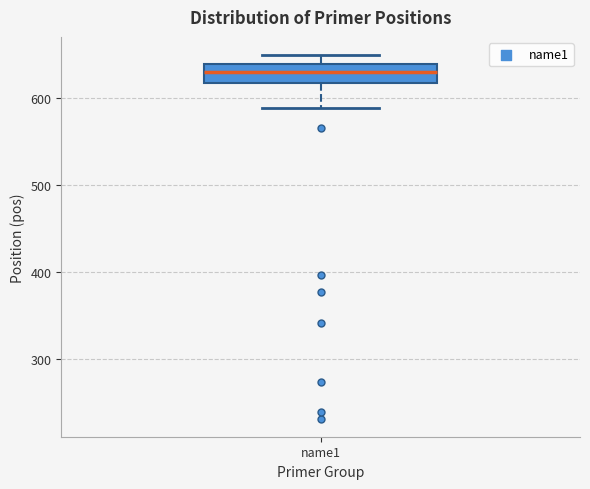

Read this box plot against the y-axis: the position of the median line, the range covered by the box, and the ends of both whiskers. The values are not printed on the chart, so give them approximately, as read against the axis.

median 630, box 620 to 640, whiskers 590 to 650